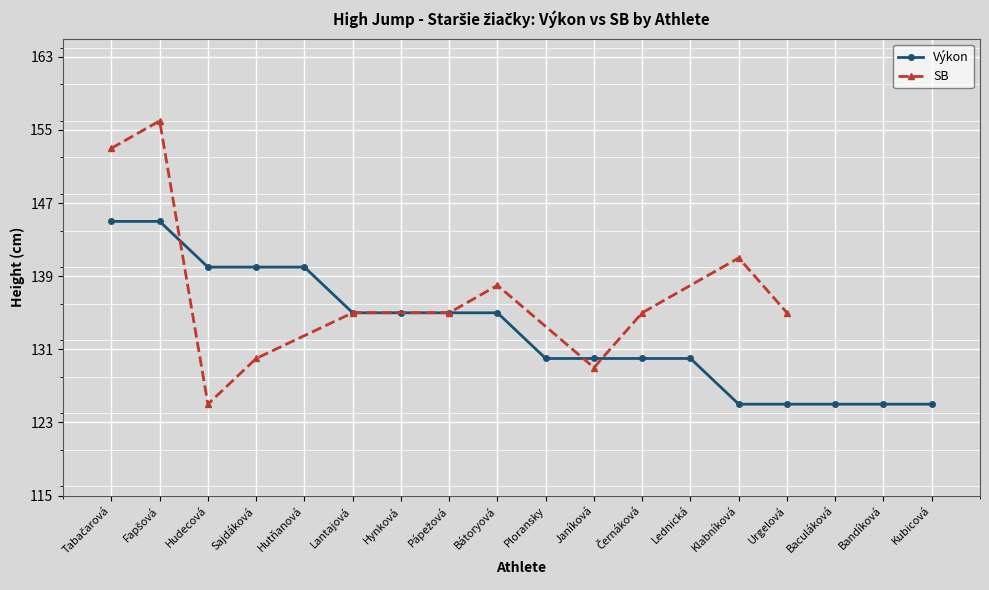

What is the average value?

133